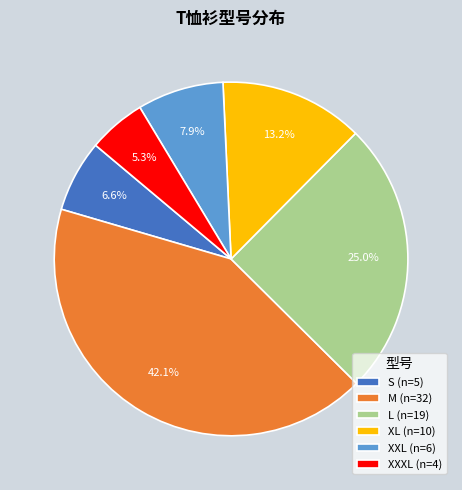

Approximately how many times larger is the value at XXXL (n=4) compared to XXL (n=6)?

0.7